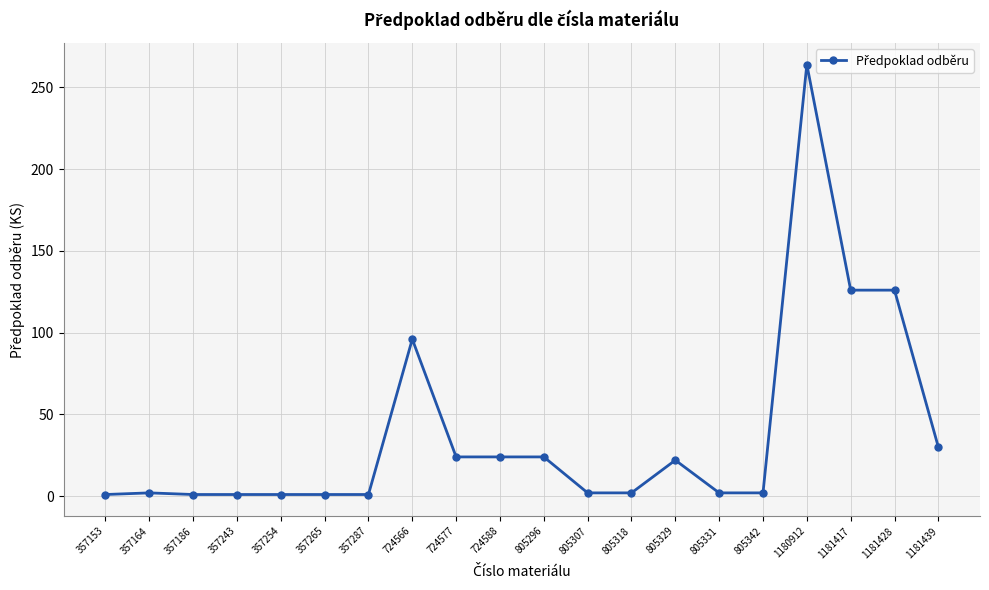

The chart shows a value of 264 at 1180912. True or false?

True